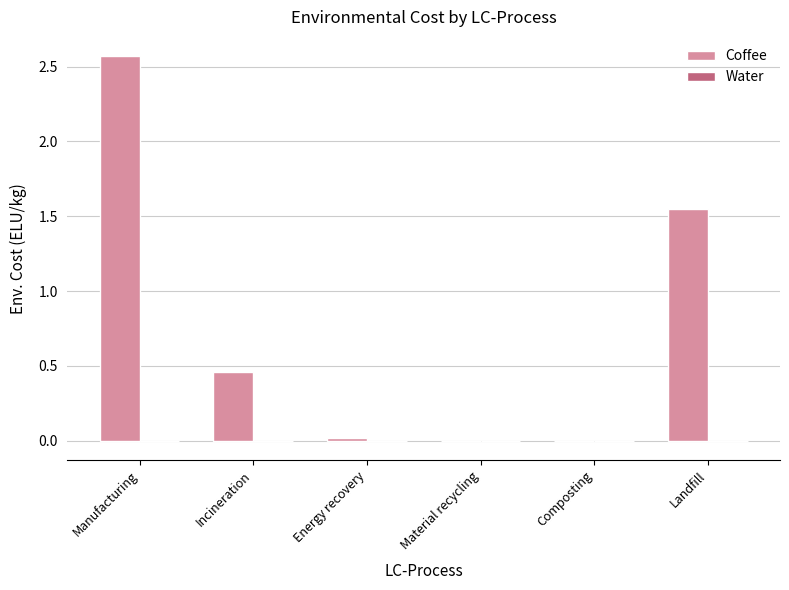

At which category is the sum across all series the highest?

Manufacturing